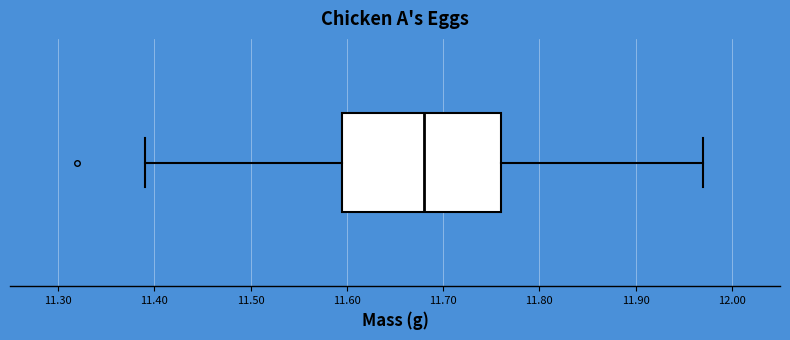

Where does the left whisker of the box end on the x-axis? The values are not printed on the chart, so give them approximately, as read against the axis.

11.39